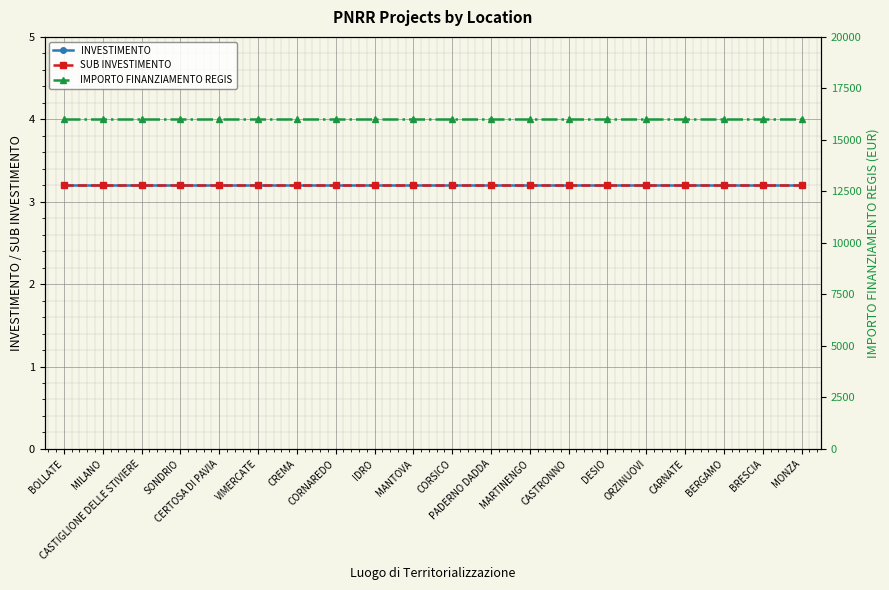

Is it true that INVESTIMENTO equals 3.2 at PADERNO DADDA?

True